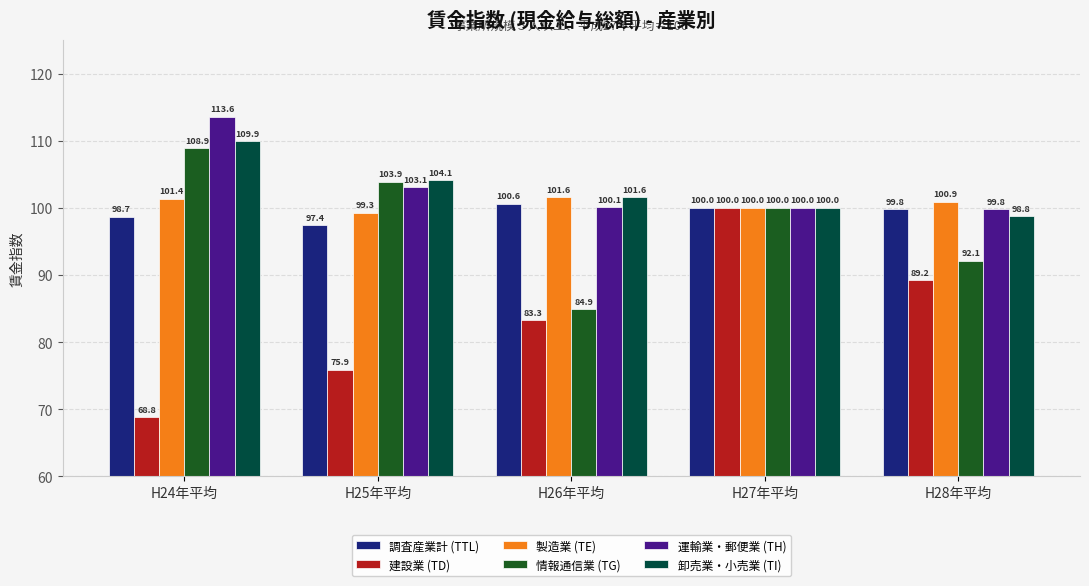

At H25年平均, list the series in order from largest to smallest.

卸売業・小売業 (TI), 情報通信業 (TG), 運輸業・郵便業 (TH), 製造業 (TE), 調査産業計 (TTL), 建設業 (TD)